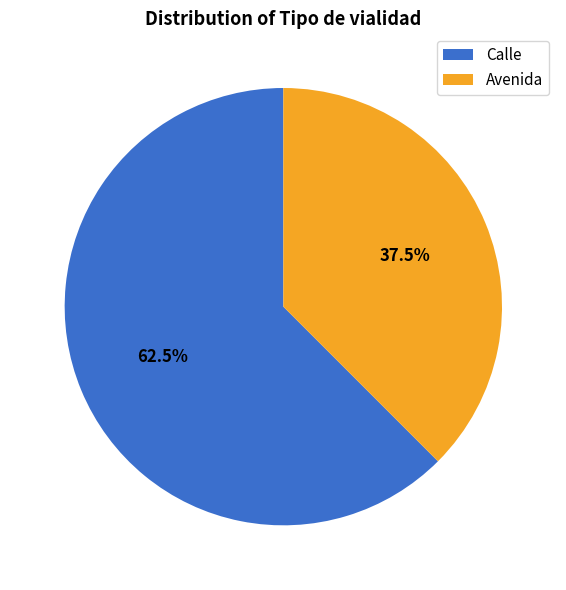

Which slice is the largest?

Calle